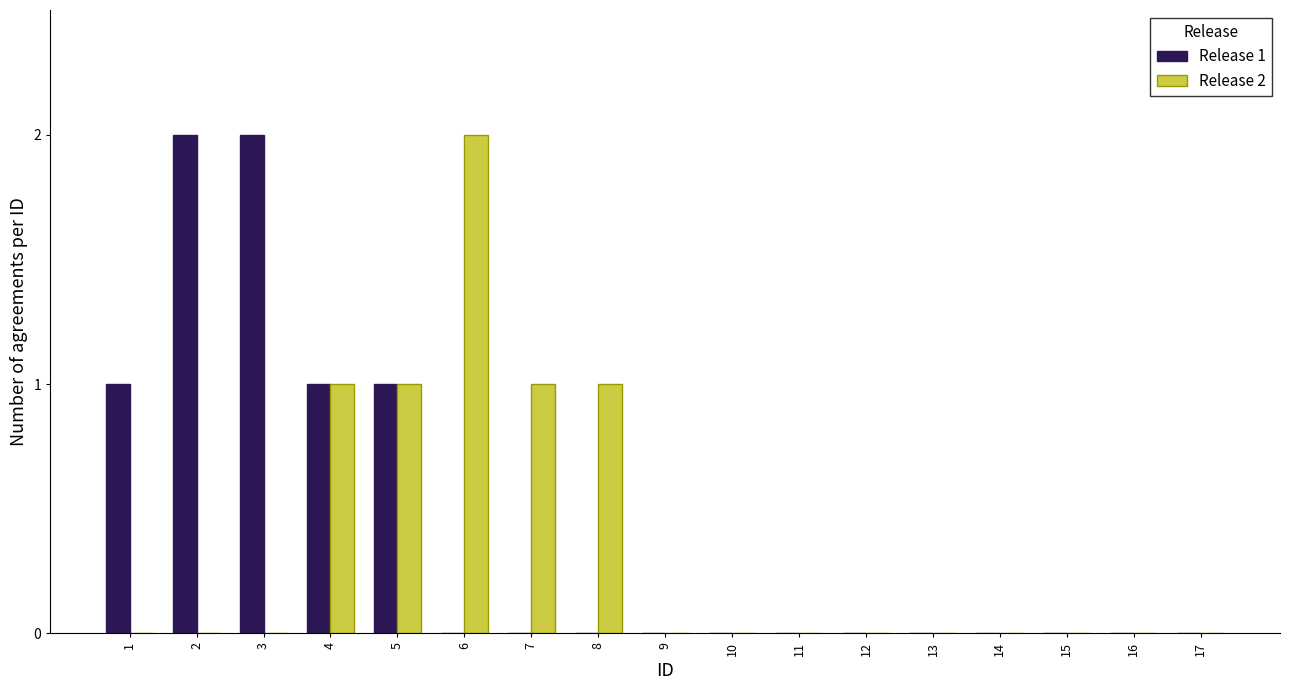

True or false: Release 2 has a value of 0 at 3.

True